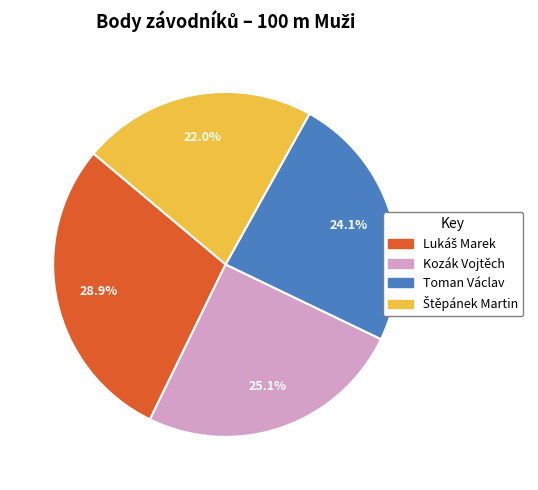

Count the number of slices in the pie.

4